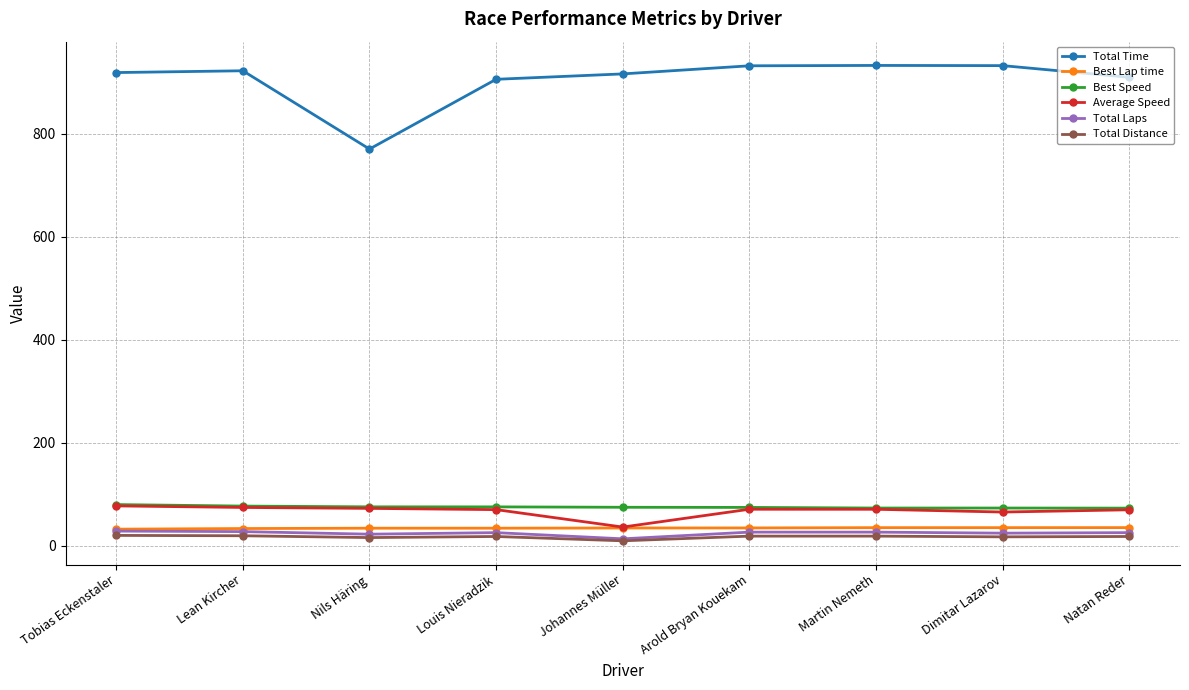

What is the difference between the highest and lowest values at Martin Nemeth?

914.0